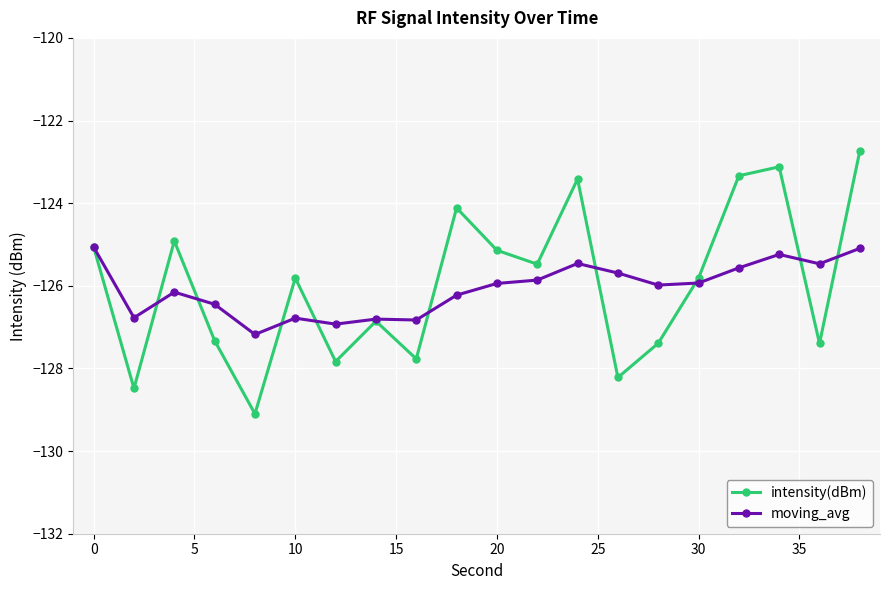

What is the maximum value for moving_avg?

-125.1